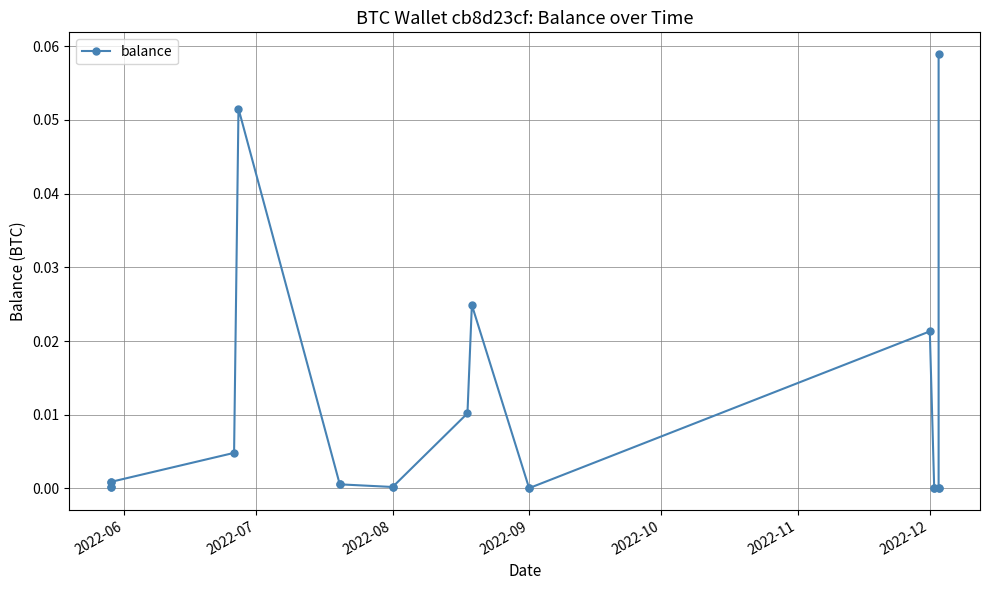

What is the label of the 18th point from the right?

2022-08